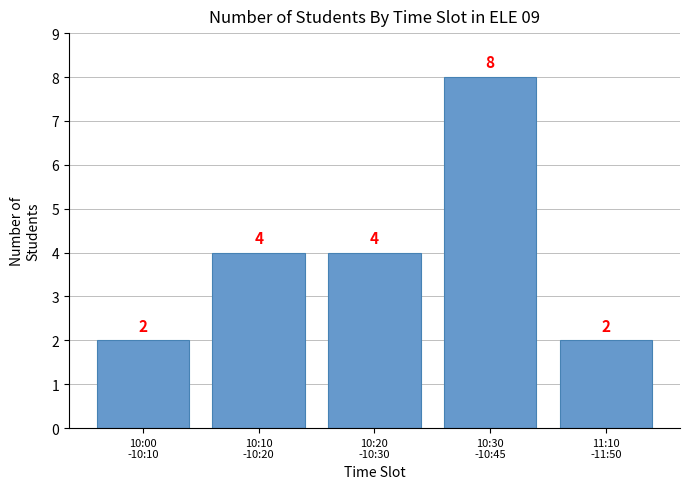

Reading left to right, extract all data points from this chart.

2	4	4	8	2